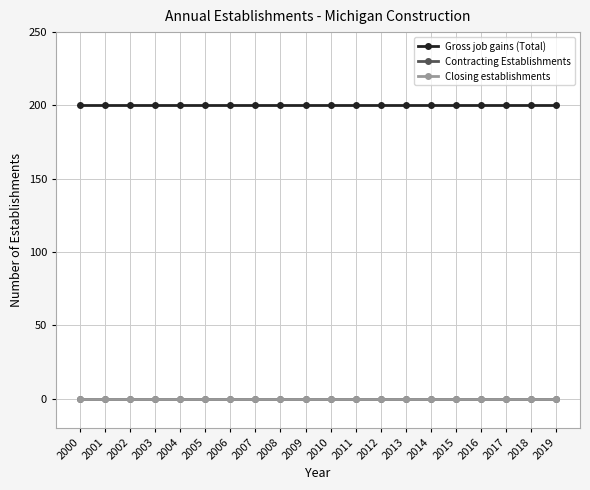

Is this an area chart (filled region under the line)?

No